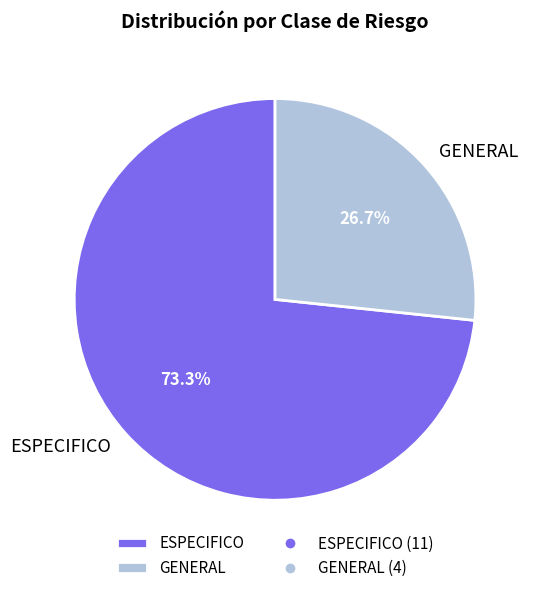

Which slice represents more than half of the pie?

ESPECIFICO